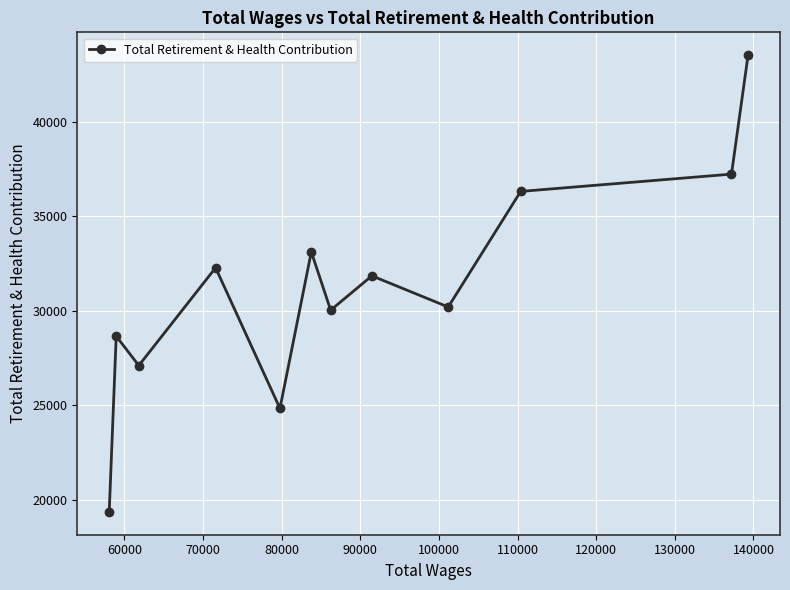

What is the smallest value displayed?

19357